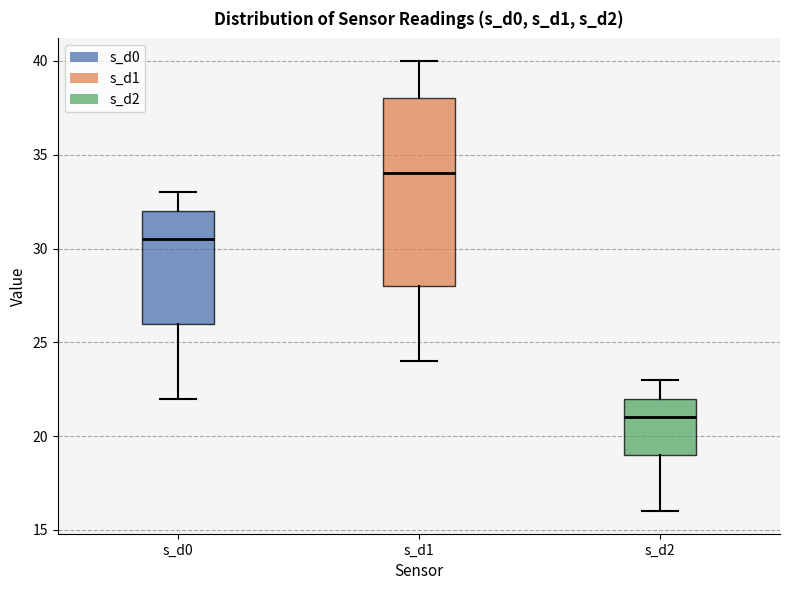

Reading left to right, read every box against the y-axis: the position of its median line, the range the box covers, and the ends of its whiskers. The values are not printed on the chart, so give them approximately, as read against the axis.

s_d0: median 30.5, box 26.0 to 32.0, whiskers 22.0 to 33.0
s_d1: median 34.0, box 28.0 to 38.0, whiskers 24.0 to 40.0
s_d2: median 21.0, box 19.0 to 22.0, whiskers 16.0 to 23.0